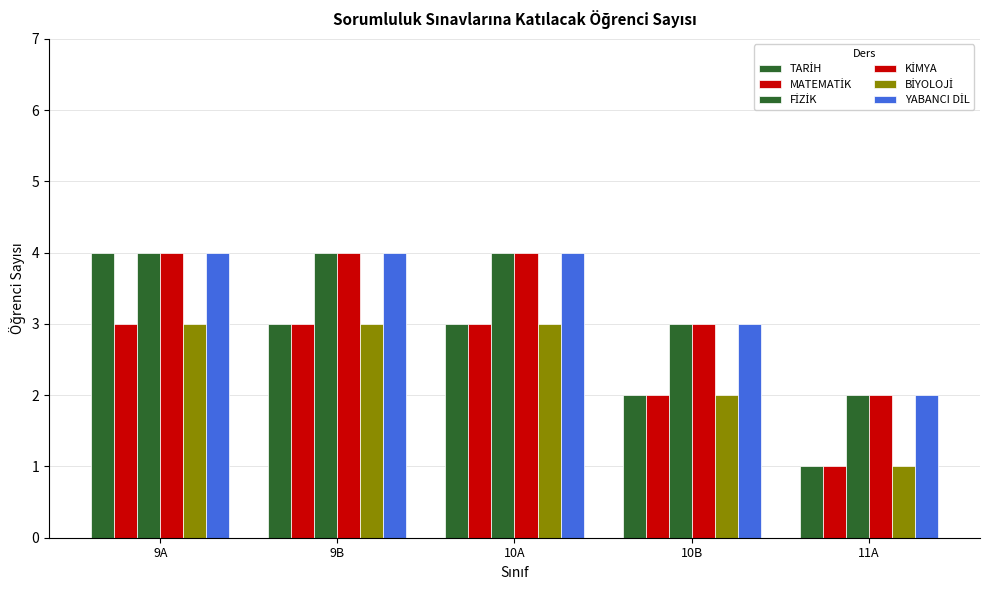

What is the smallest value displayed?

1